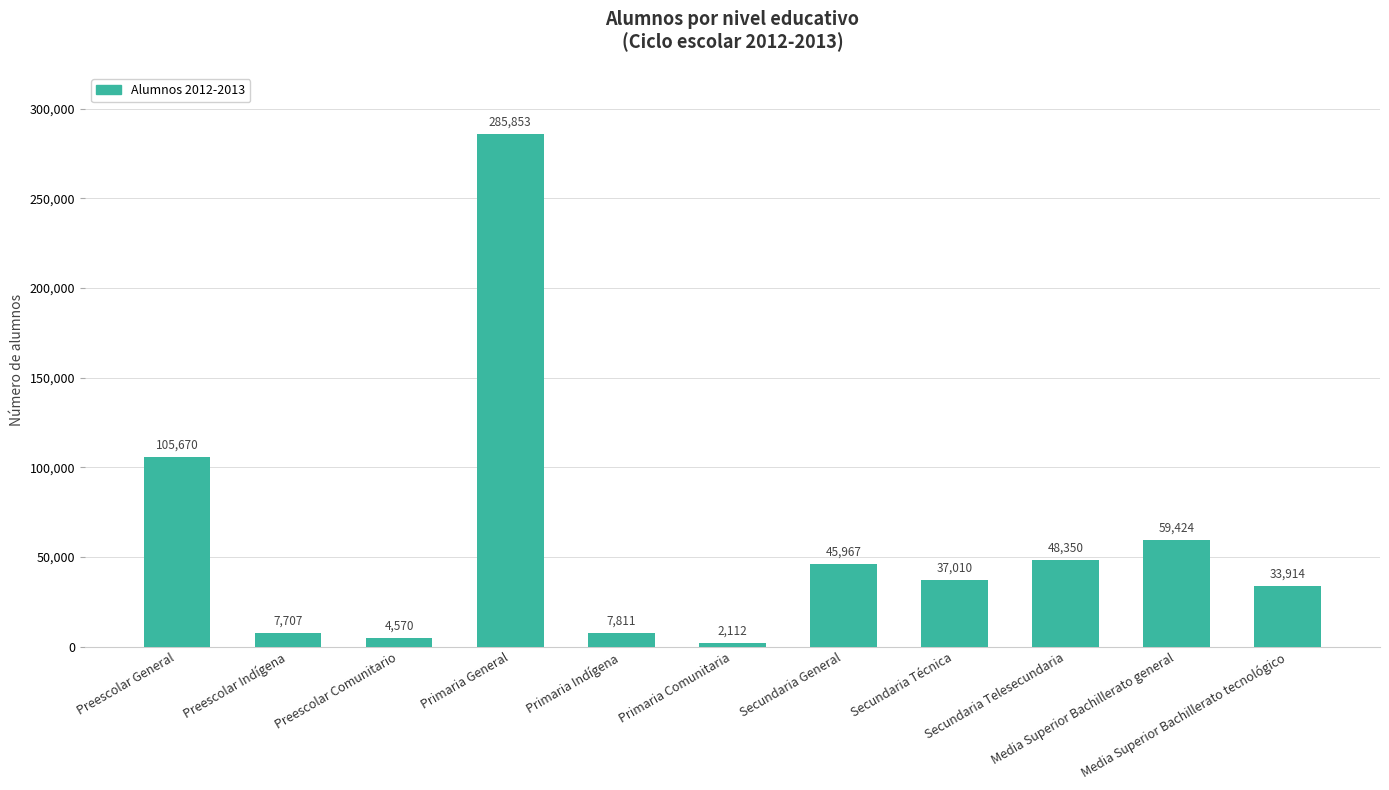

What is the label of the 7th bar from the right?

Primaria Indígena